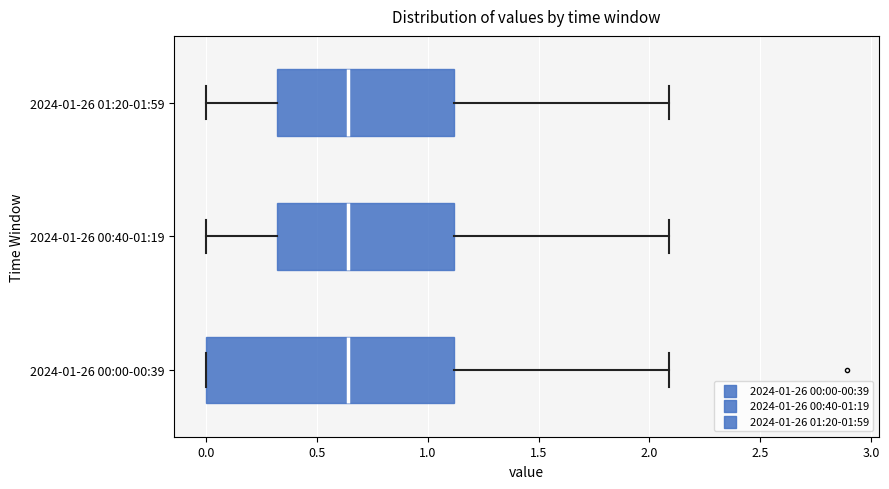

Where is the right edge of the box for 2024-01-26 01:20-01:59 on the x-axis? The values are not printed on the chart, so give them approximately, as read against the axis.

1.10